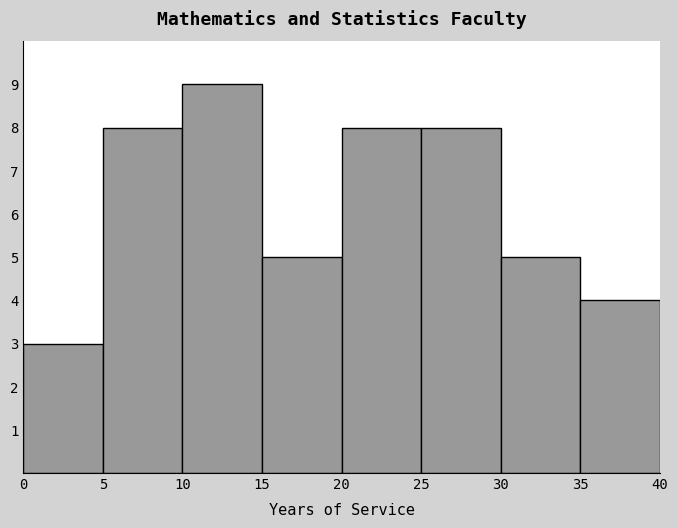

Reading left to right, transcribe this chart: for each bar, give the range it covers on the x-axis and its height. The values are not printed on the chart, so give them approximately, as read against the axis.

0 to 5: 3
5 to 10: 8
10 to 15: 9
15 to 20: 5
20 to 25: 8
25 to 30: 8
30 to 35: 5
35 to 40: 4